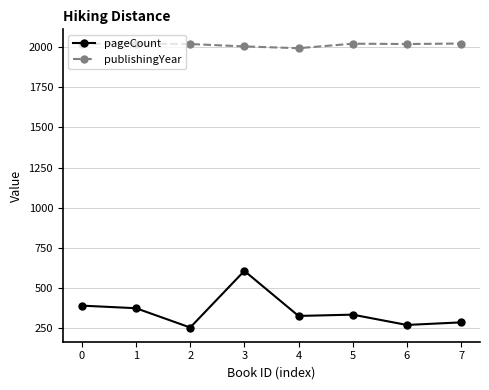

What is the average value of the pageCount series?

357